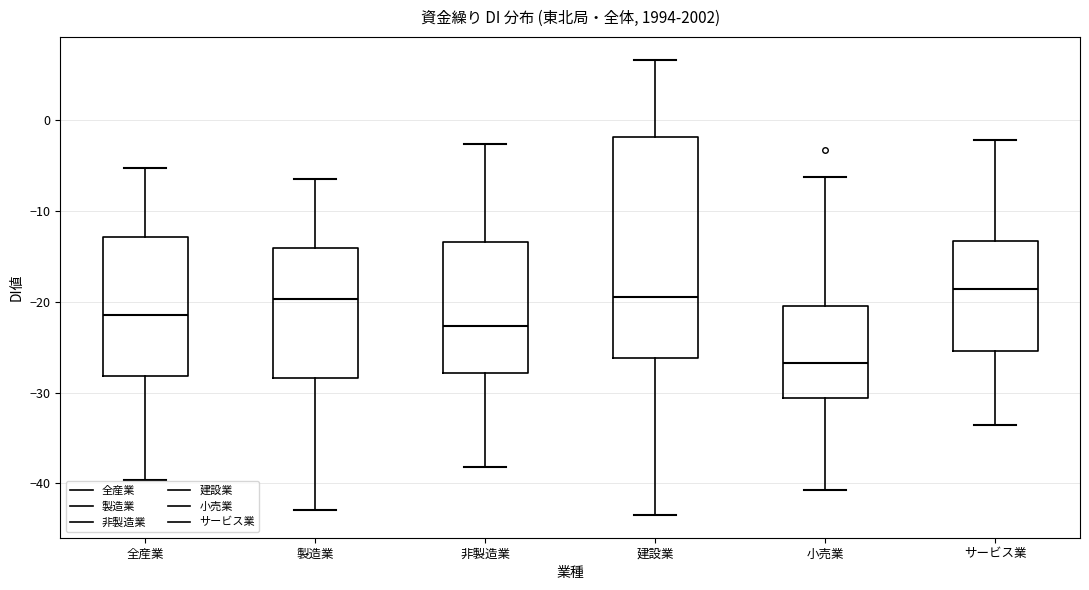

Reading left to right, transcribe this box plot: for each box, give where its median line is, the range the box spans, and where its two whiskers end, as read against the y-axis. The values are not printed on the chart, so give them approximately, as read against the axis.

全産業: median -21, box -28 to -13, whiskers -40 to -5
製造業: median -20, box -28 to -14, whiskers -43 to -6
非製造業: median -23, box -28 to -13, whiskers -38 to -3
建設業: median -19, box -26 to -2, whiskers -43 to 7
小売業: median -27, box -31 to -20, whiskers -41 to -6
サービス業: median -19, box -25 to -13, whiskers -34 to -2